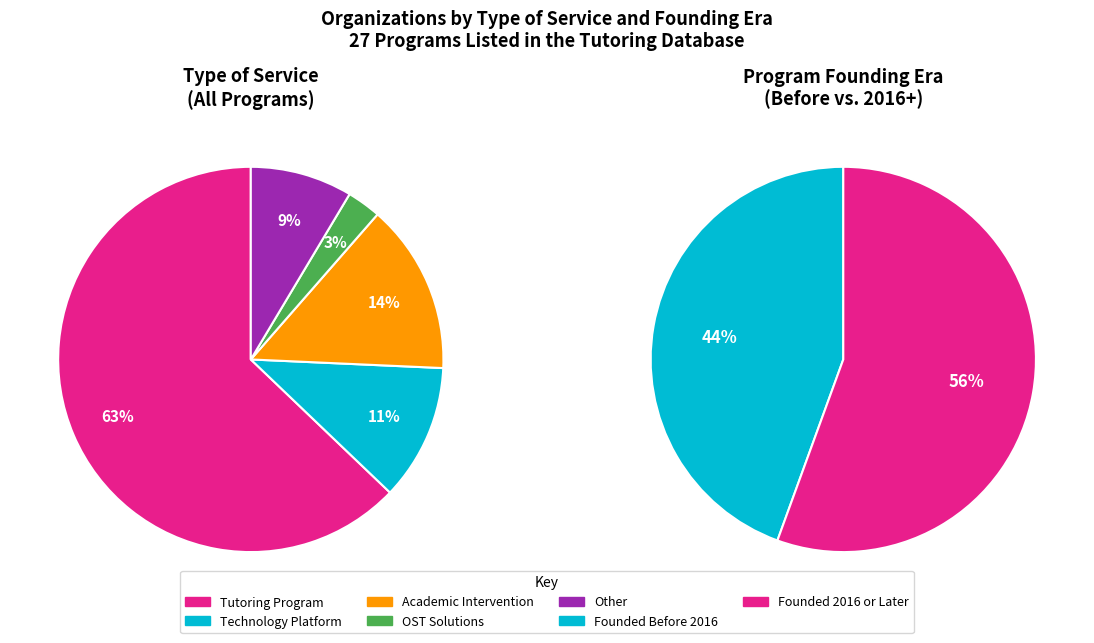

Which slice is the largest?

Tutoring Program